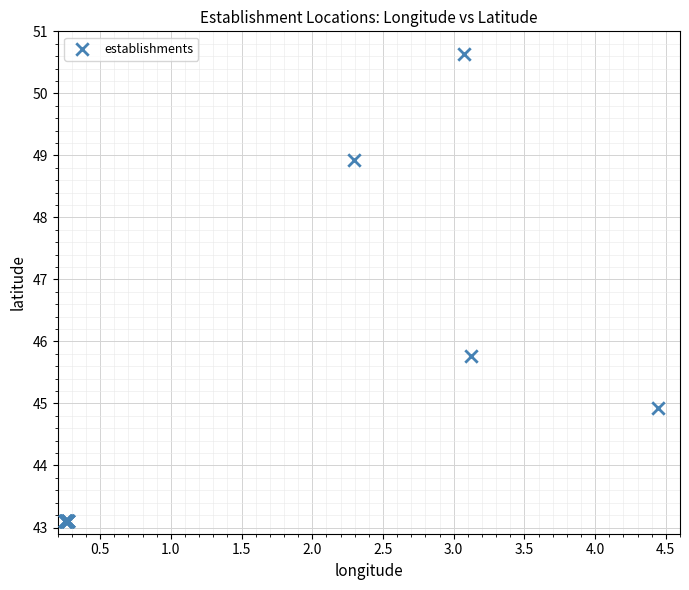

What Y value in the scatter plot is closest to 46?

45.8